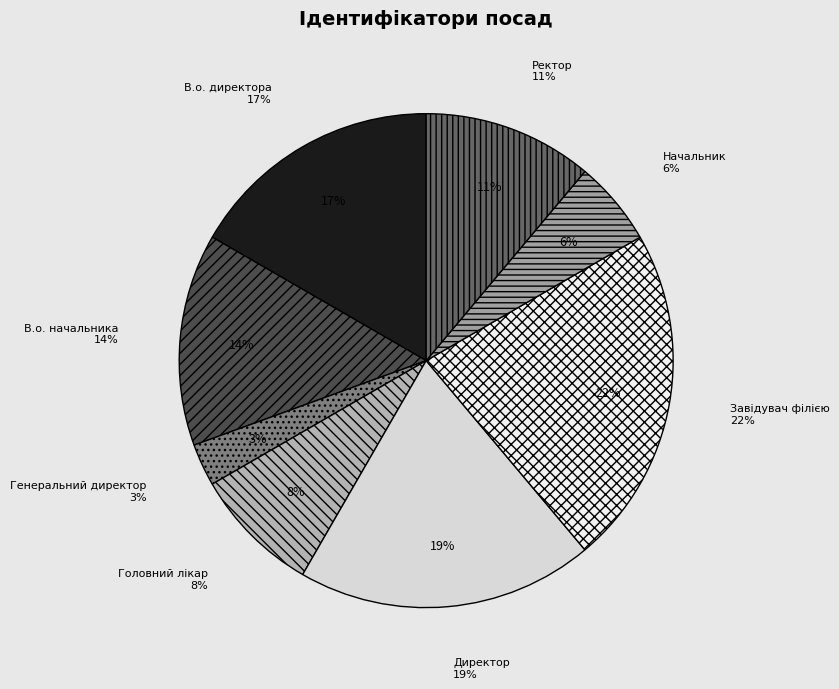

True or false: Начальник accounts for 6% of the total.

True